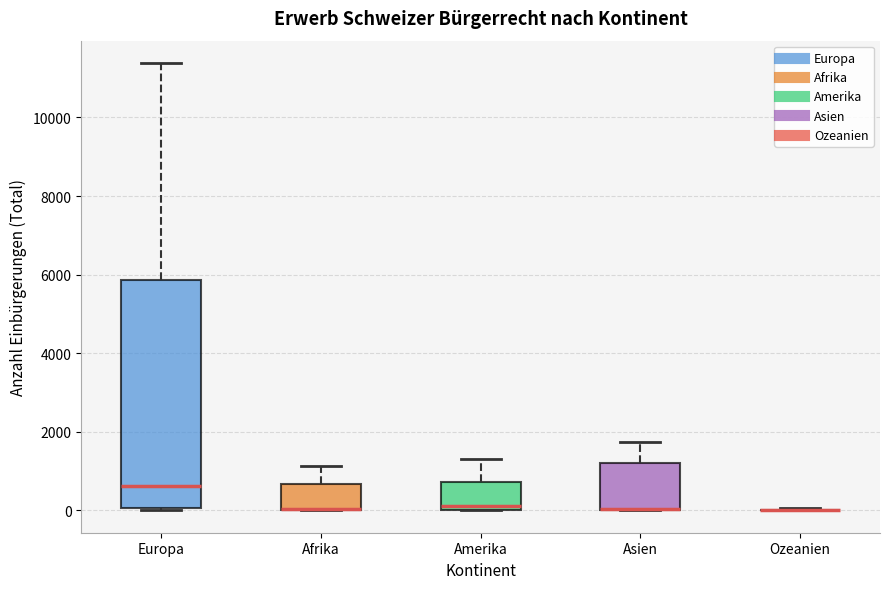

Reading left to right, transcribe this box plot: for each box, give where its median line is, the range the box spans, and where its two whiskers end, as read against the y-axis. The values are not printed on the chart, so give them approximately, as read against the axis.

Europa: median 600, box 0 to 5800, whiskers 0 to 11400
Afrika: median 0 (drawn on the box's lower edge), box 0 to 600, whiskers 0 to 1200
Amerika: median 200, box 0 to 800, whiskers 0 to 1400
Asien: median 0 (drawn on the box's lower edge), box 0 to 1200, whiskers 0 to 1800
Ozeanien: box collapsed to a line at 0, whiskers 0 to 0